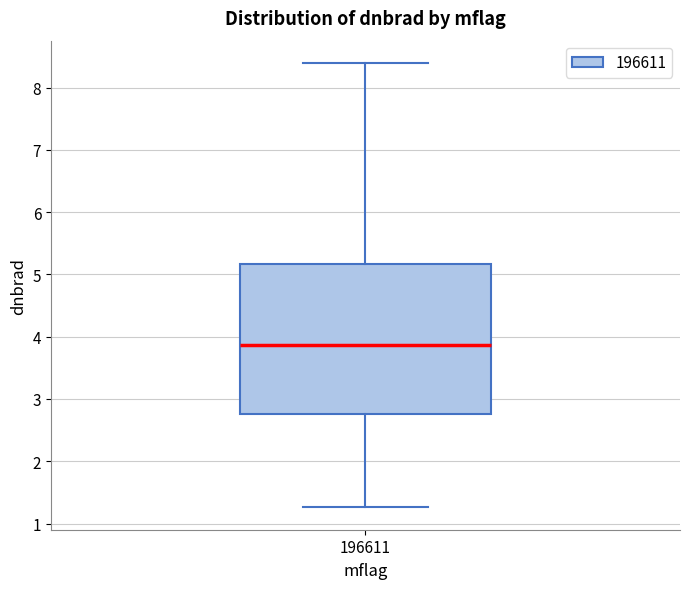

Transcribe this box plot: give where the median line is, the range the box spans, and where the two whiskers end, as read against the y-axis. The values are not printed on the chart, so give them approximately, as read against the axis.

median 3.9, box 2.8 to 5.2, whiskers 1.3 to 8.4